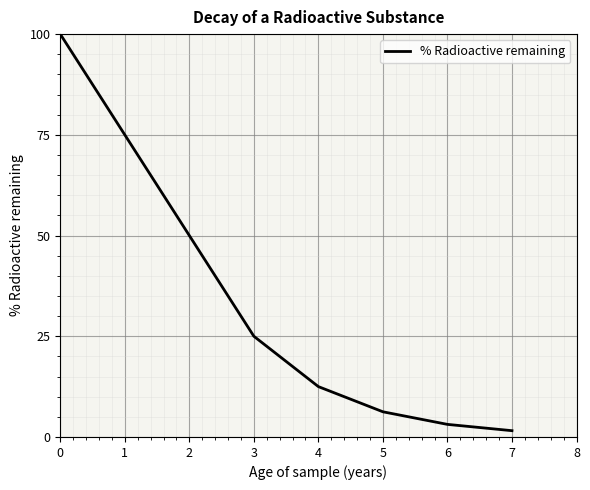

What is the maximum value shown in the chart?

100.0